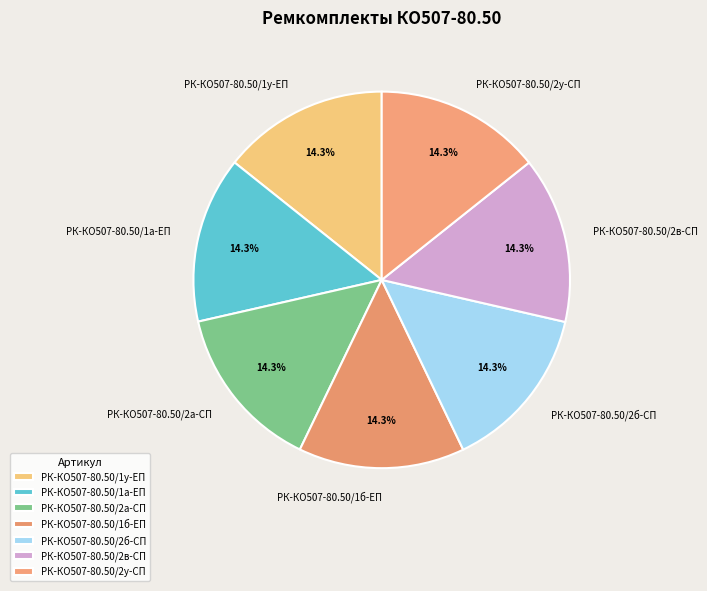

What percentage is NOT represented by РК-КО507-80.50/1б-ЕП?

85.7%